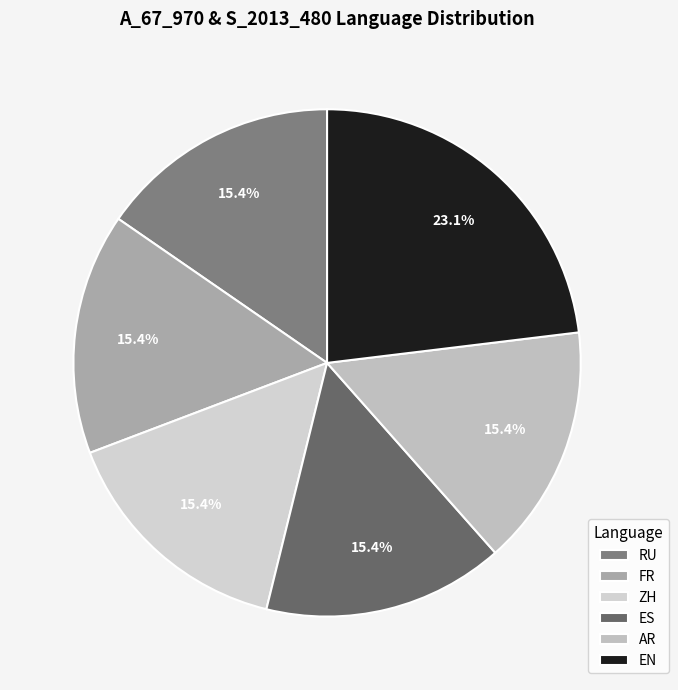

The EN slice represents 23% of the pie. True or false?

True